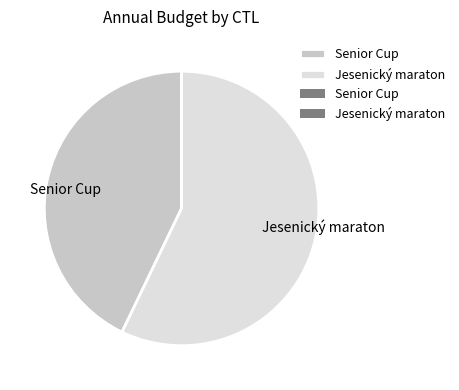

How many slices are in this pie chart?

2